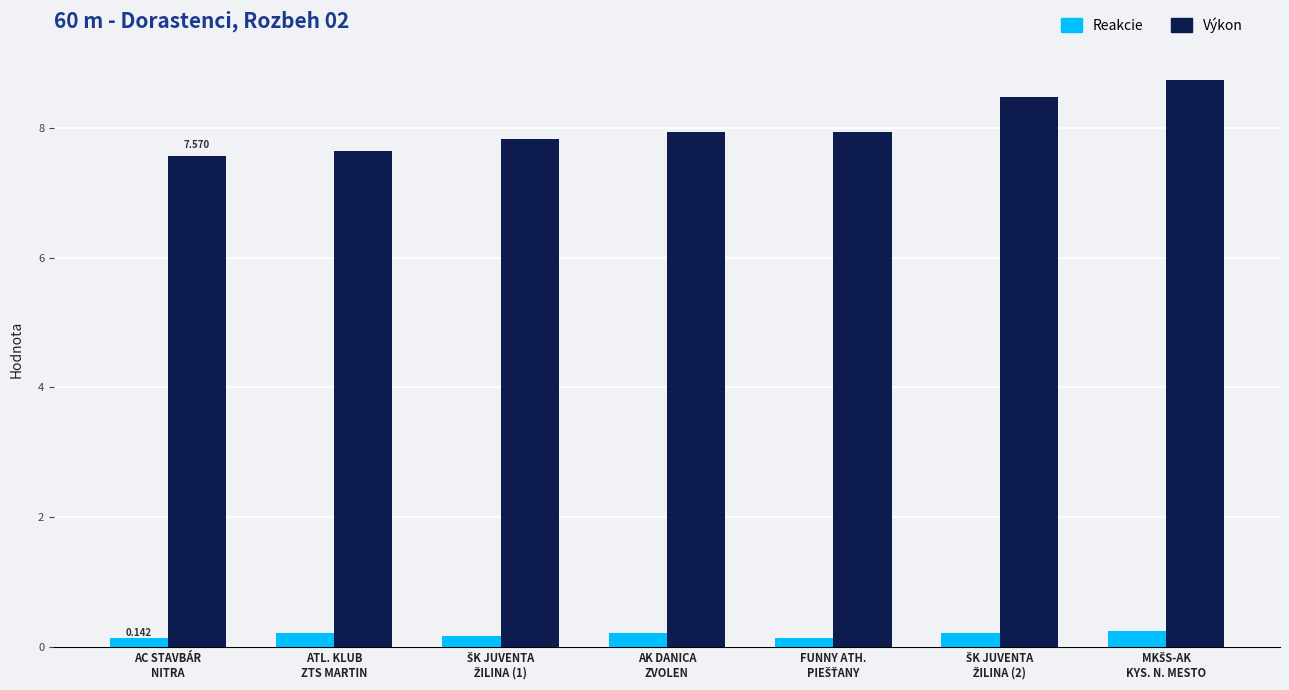

List the series in order of their peak value, lowest first.

Reakcie, Výkon